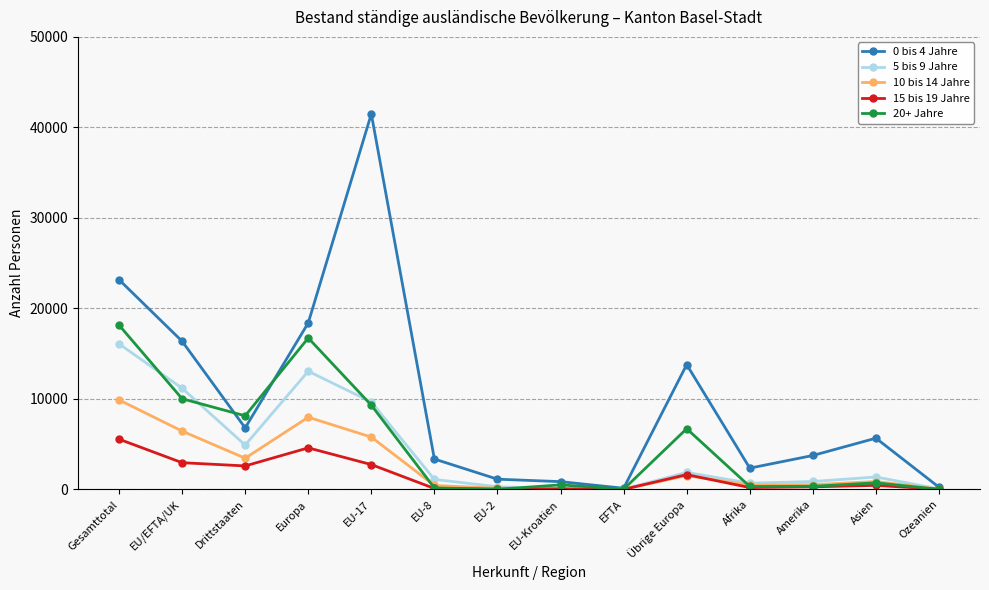

Does the chart have visible grid lines?

Yes